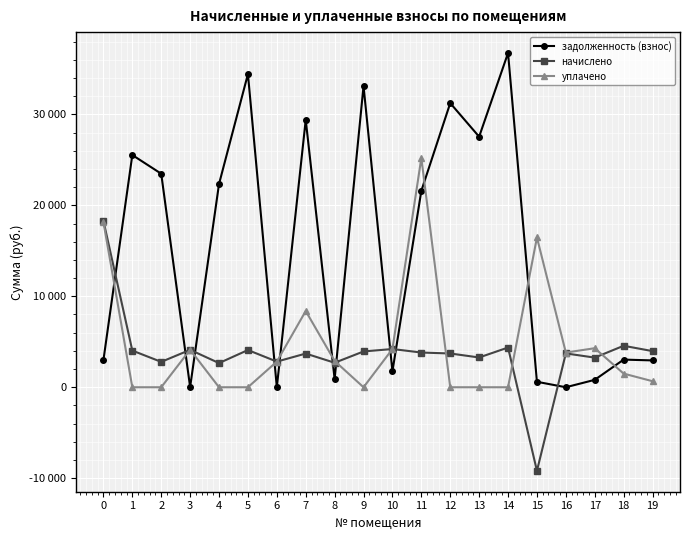

How many intersections are there between задолженность (взнос) and уплачено?

11